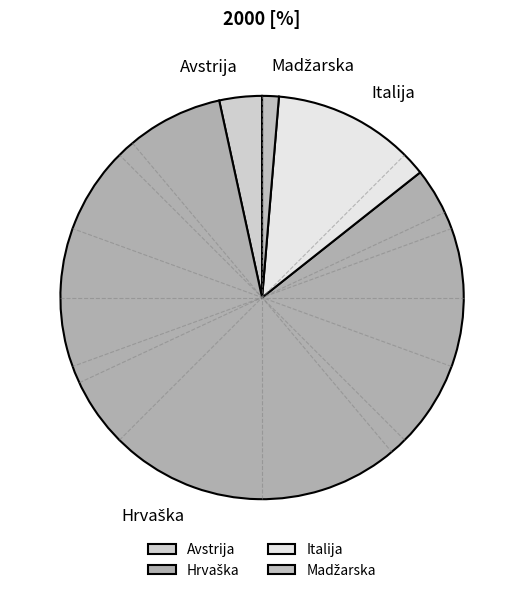

Is there a majority slice in this chart?

Yes